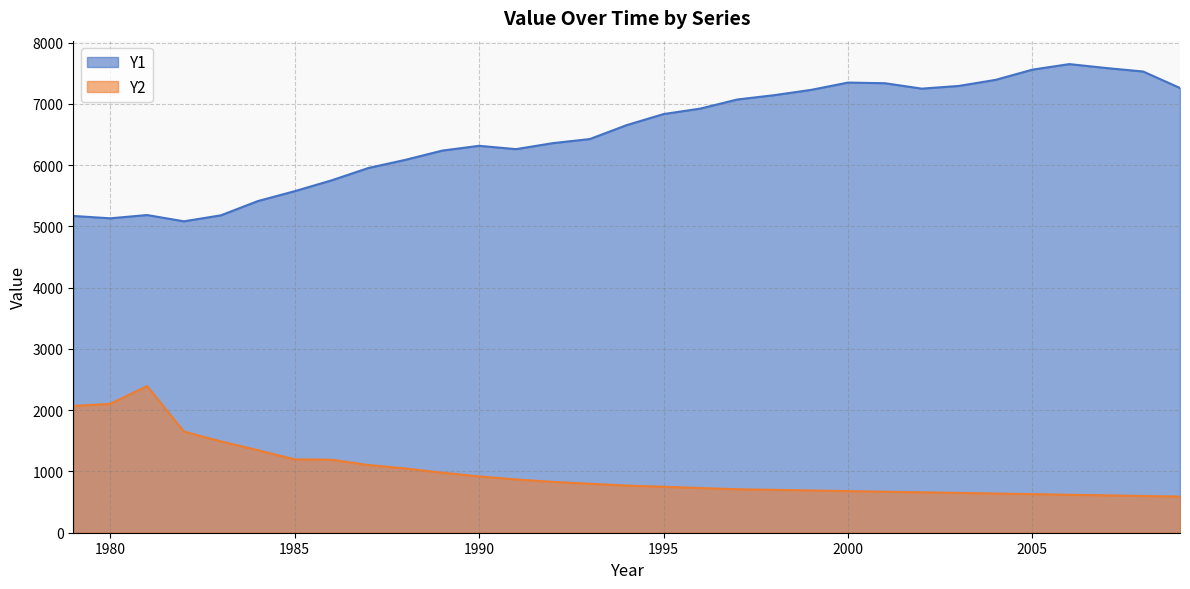

Reading right to left, list all the values displayed in this chart.

Y1: 2009=7261.1	2008=7530.5	2007=7587.3	2006=7651.4	2005=7560.9	2004=7393.9	2003=7294.6	2002=7250.8	2001=7339.2	2000=7349.6	1999=7230.6	1998=7144.0	1997=7073.5	1996=6925.5	1995=6835.4	1994=6654.9	1993=6427.4	1992=6361.0	1991=6262.7	1990=6317.2	1989=6238.9	1988=6087.8	1987=5955.2	1986=5752.9	1985=5576.2	1984=5414.3	1983=5182.0	1982=5084.6	1981=5186.9	1980=5133.5	1979=5172.1
Y2: 2009=590.0	2008=600.0	2007=610.0	2006=620.0	2005=630.0	2004=640.0	2003=650.0	2002=660.0	2001=670.0	2000=680.0	1999=690.0	1998=700.0	1997=710.0	1996=730.0	1995=750.0	1994=770.0	1993=800.0	1992=830.0	1991=870.0	1990=920.0	1989=980.0	1988=1050.0	1987=1105.0	1986=1192.0	1985=1198.0	1984=1348.0	1983=1492.0	1982=1651.0	1981=2394.0	1980=2104.0	1979=2070.0